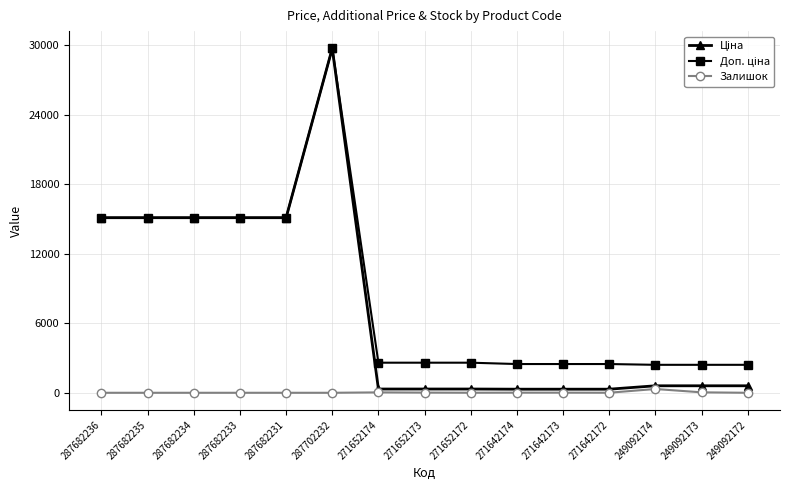

What is the total value across all series at 287682235?

30240.0